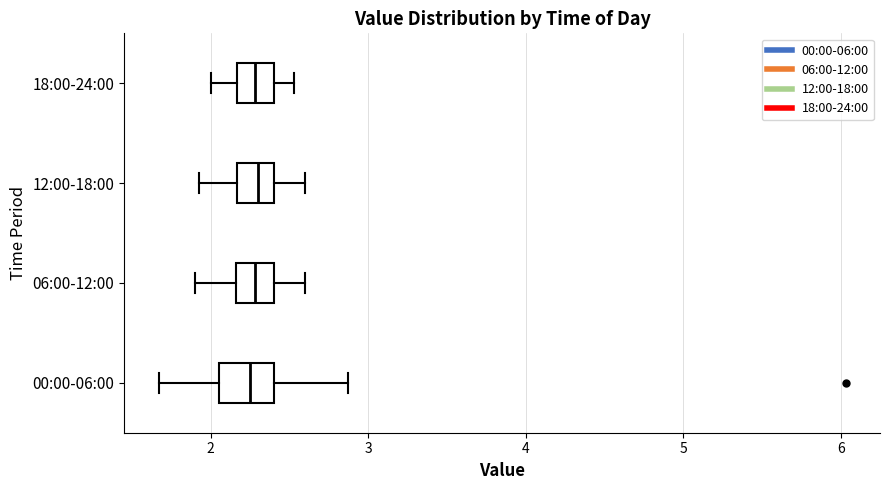

Reading bottom to top, transcribe this box plot: for each box, give where its median line is, the range the box spans, and where its two whiskers end, as read against the x-axis. The values are not printed on the chart, so give them approximately, as read against the axis.

00:00-06:00: median 2.3, box 2.1 to 2.4, whiskers 1.7 to 2.9
06:00-12:00: median 2.3, box 2.2 to 2.4, whiskers 1.9 to 2.6
12:00-18:00: median 2.3, box 2.2 to 2.4, whiskers 1.9 to 2.6
18:00-24:00: median 2.3, box 2.2 to 2.4, whiskers 2.0 to 2.5